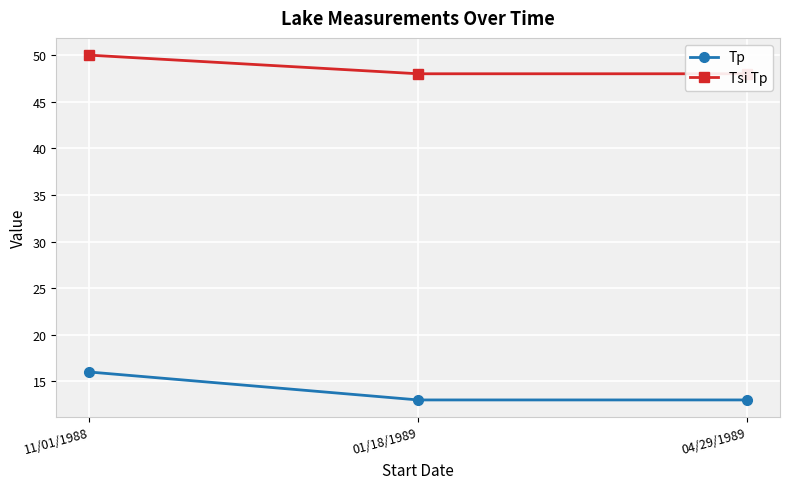

How many Tsi Tp values are between 48 and 50?

3